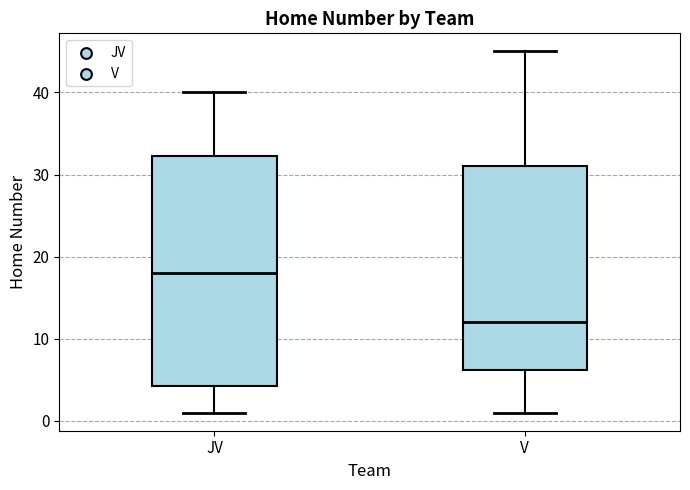

Reading left to right, transcribe this box plot: for each box, give where its median line is, the range the box spans, and where its two whiskers end, as read against the y-axis. The values are not printed on the chart, so give them approximately, as read against the axis.

JV: median 18, box 4 to 32, whiskers 1 to 40
V: median 12, box 6 to 31, whiskers 1 to 45